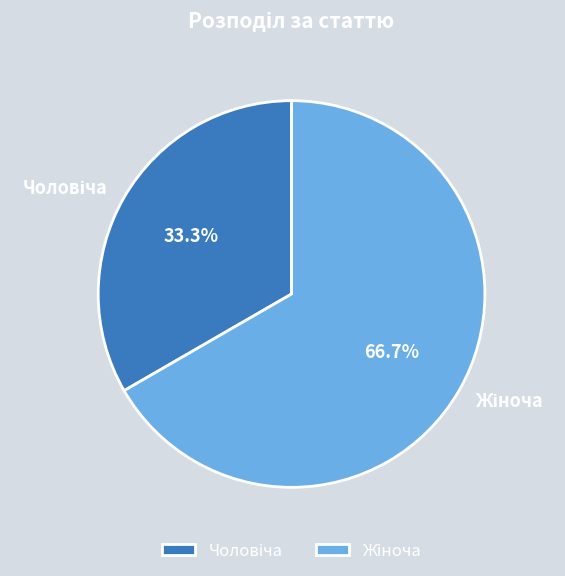

How many slices are in this pie chart?

2